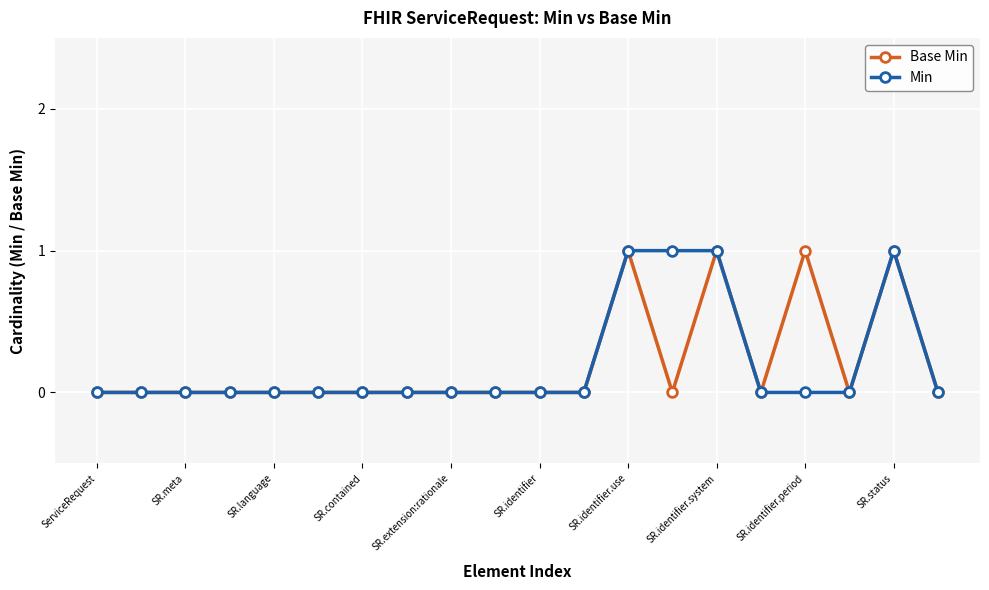

True or false: Base Min has more than 0 interior local peaks.

True